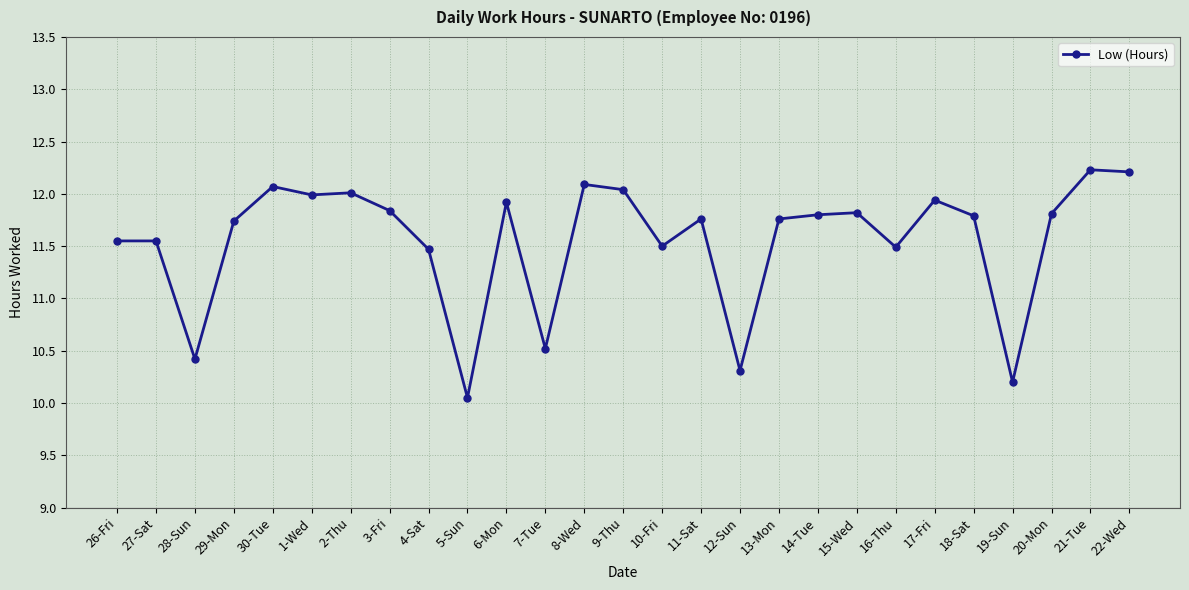

The chart shows a value of 16.2 at 26-Fri. True or false?

False